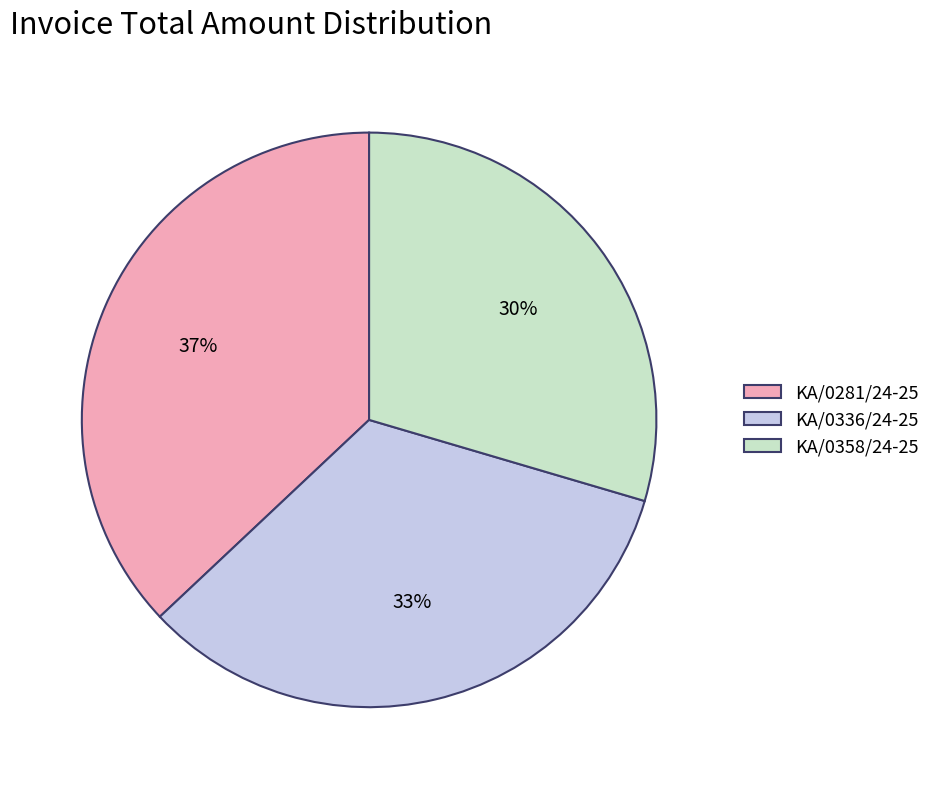

Which slice is the largest?

KA/0281/24-25